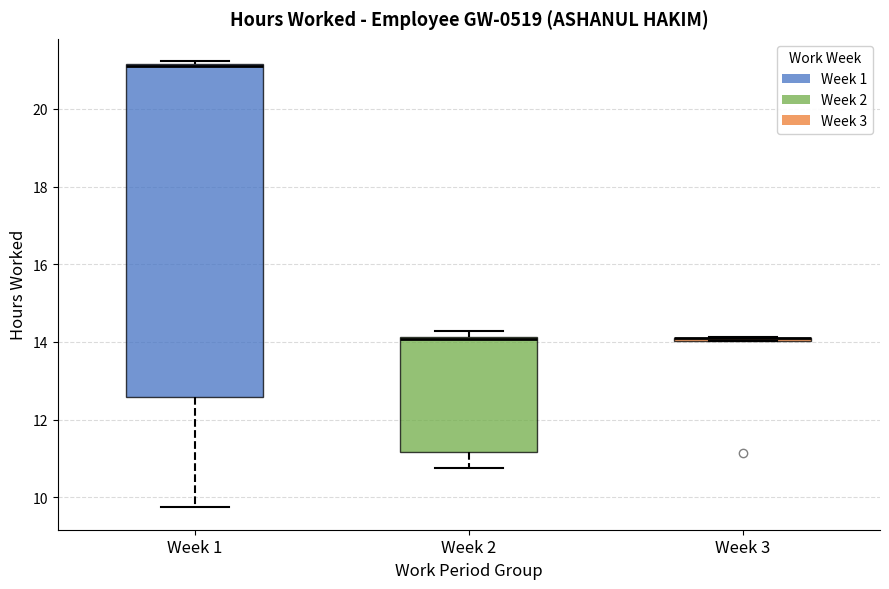

Where is the upper edge of the box for Week 1 on the y-axis? The values are not printed on the chart, so give them approximately, as read against the axis.

21.2